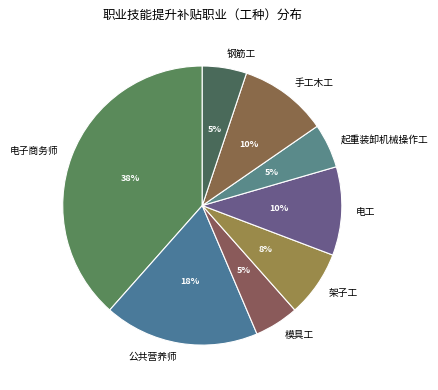

The 手工木工 slice represents 22% of the pie. True or false?

False